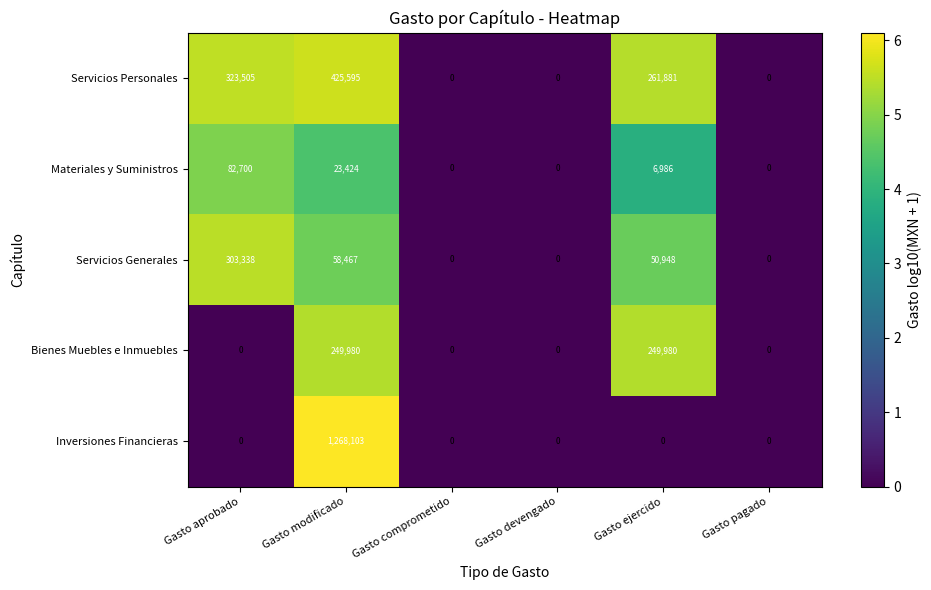

Is it true that Servicios Personales equals 425595 at Gasto modificado?

True